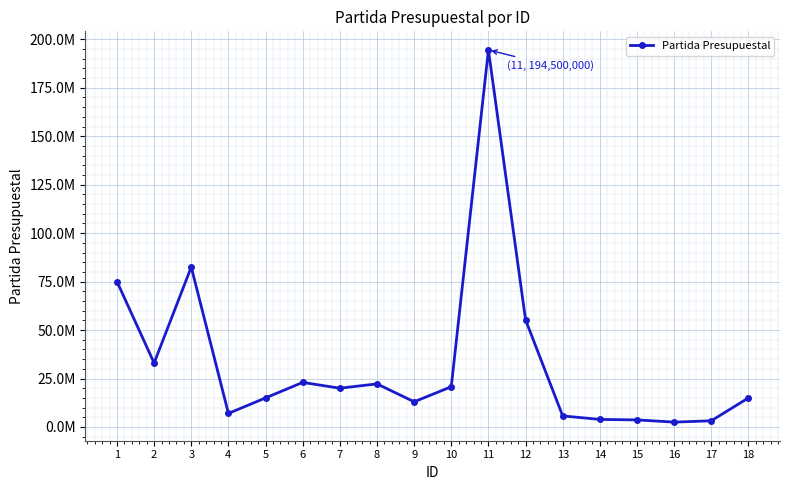

What value does the data have at 17?

3193017.1